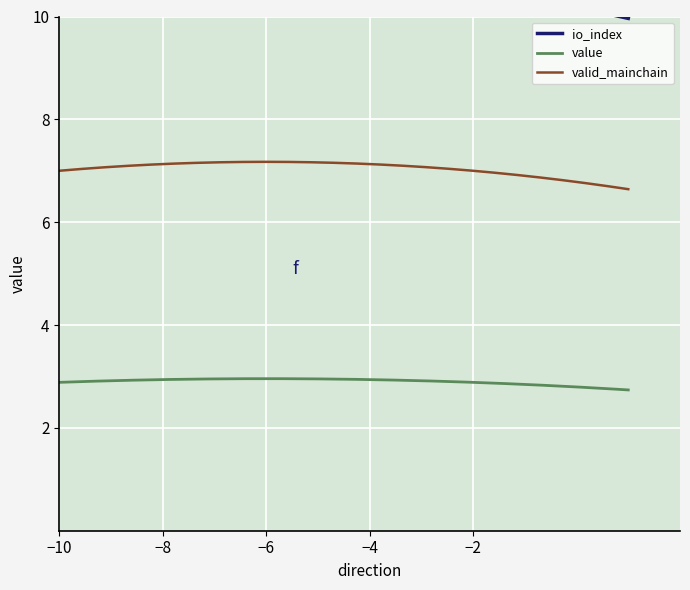

In value, how many points are lower than both neighbors (excluding endpoints)?

0